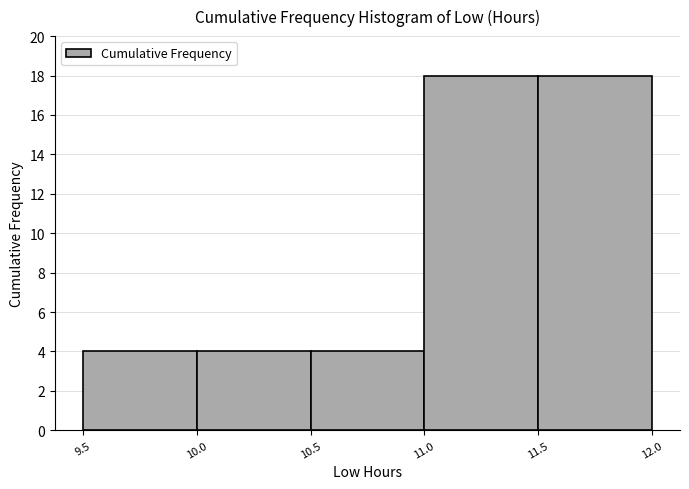

Reading left to right, transcribe this chart: for each bar, give the range it covers on the x-axis and its height. The values are not printed on the chart, so give them approximately, as read against the axis.

9.5 to 10.0: 4
10.0 to 10.5: 4
10.5 to 11.0: 4
11.0 to 11.5: 18
11.5 to 12.0: 18